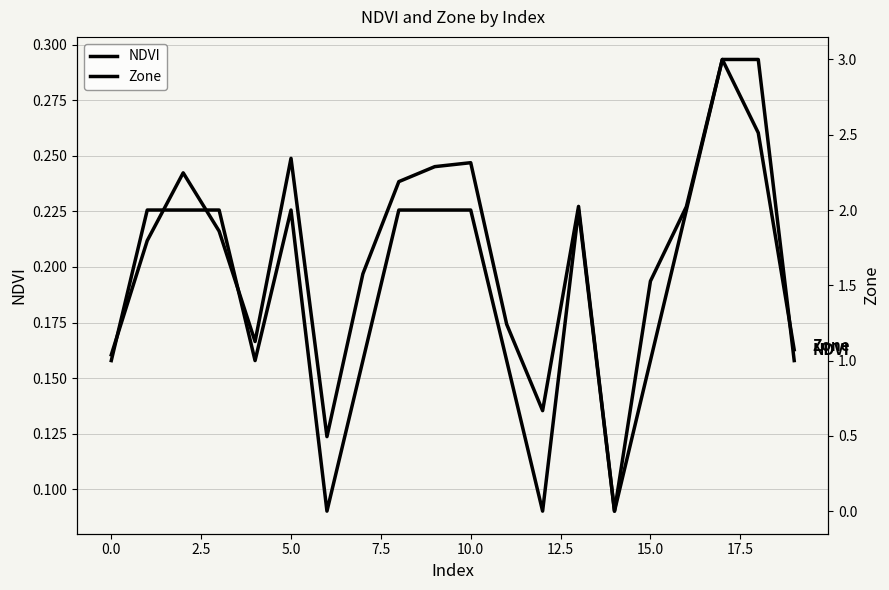

Which series ends up on top after the final intersection of Zone and NDVI?

Zone